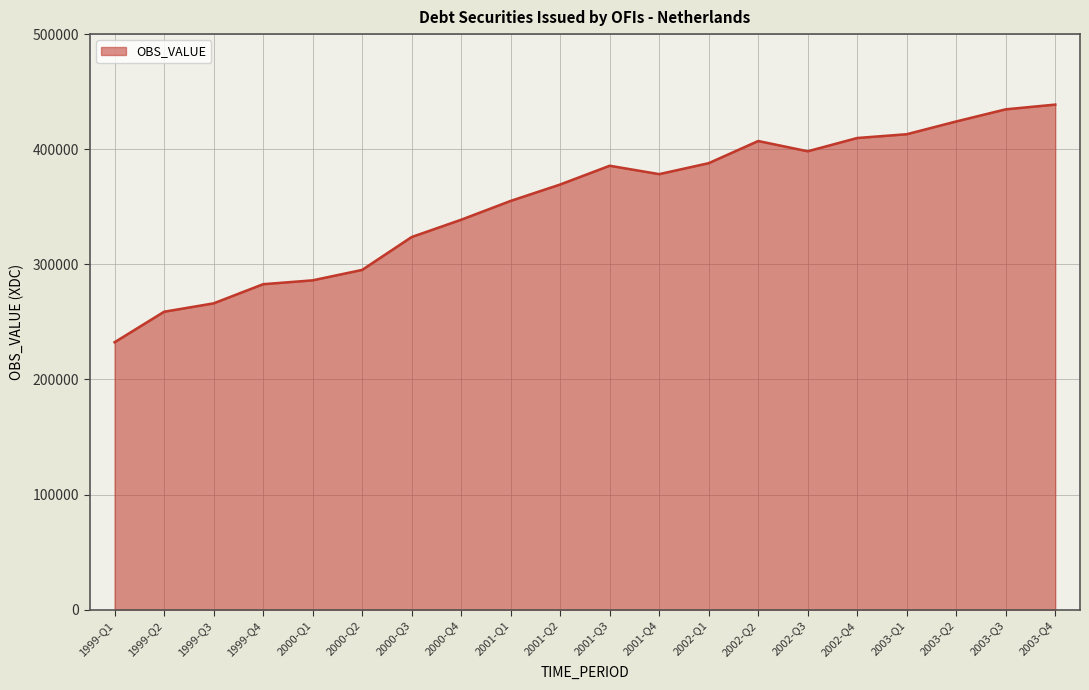

Which label corresponds to the largest value in the chart?

2003-Q4